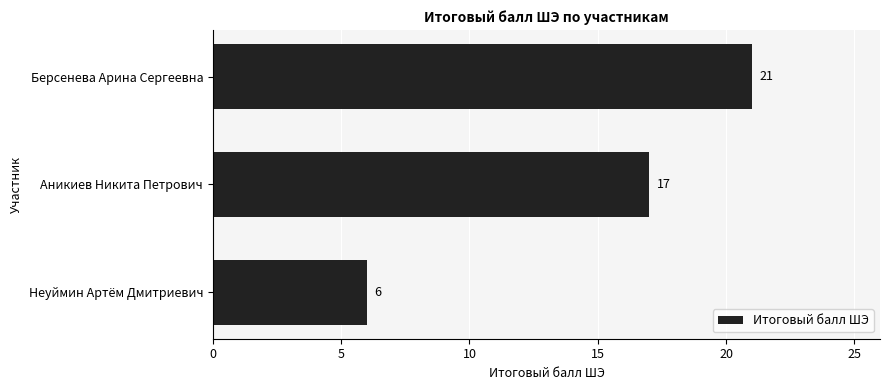

True or false: the data shows 21 at Берсенева Арина Сергеевна.

True